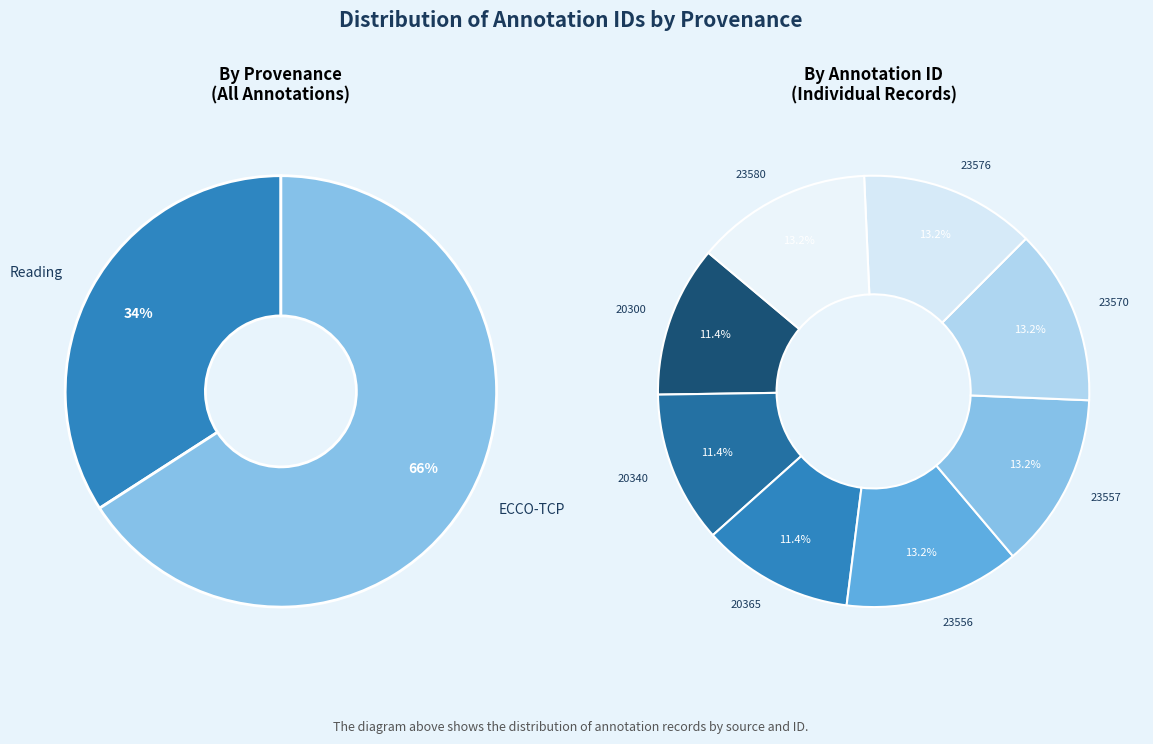

Count the number of slices in the pie.

8